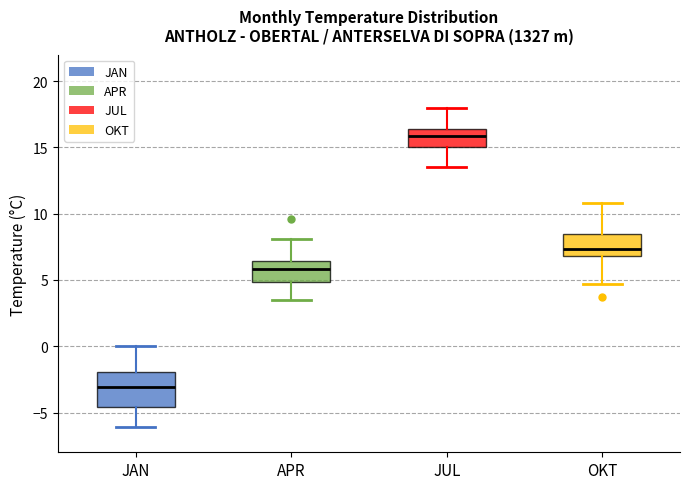

Which box's median line is the lowest?

JAN